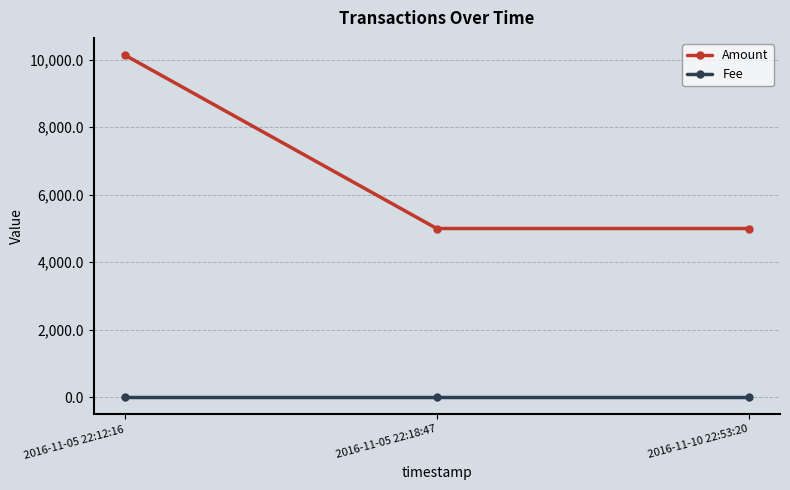

How many lines are shown in the chart?

2